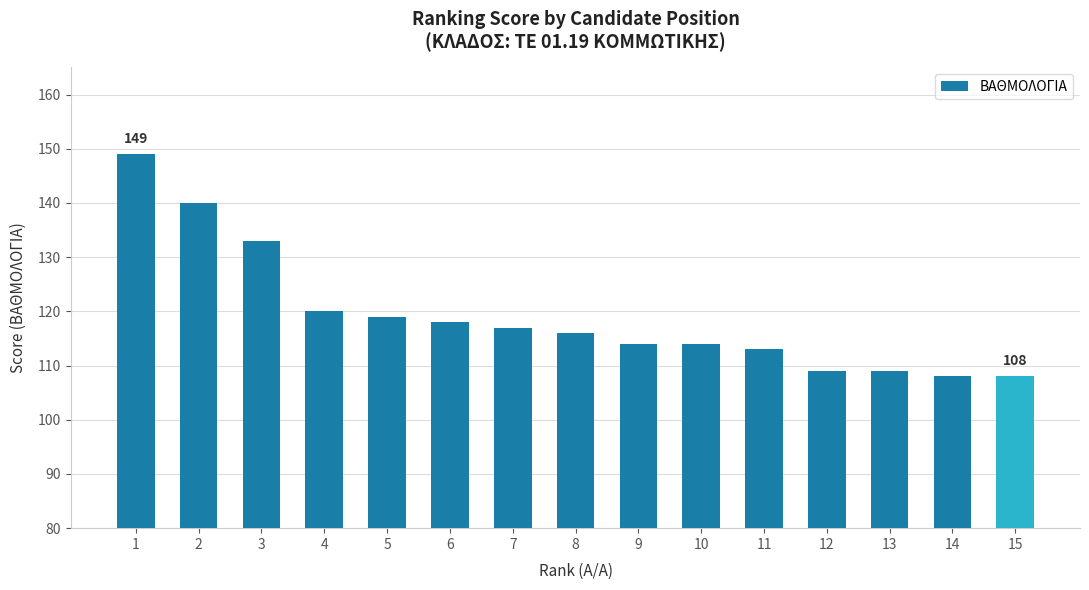

Is it true that the value at 11 is 193?

False